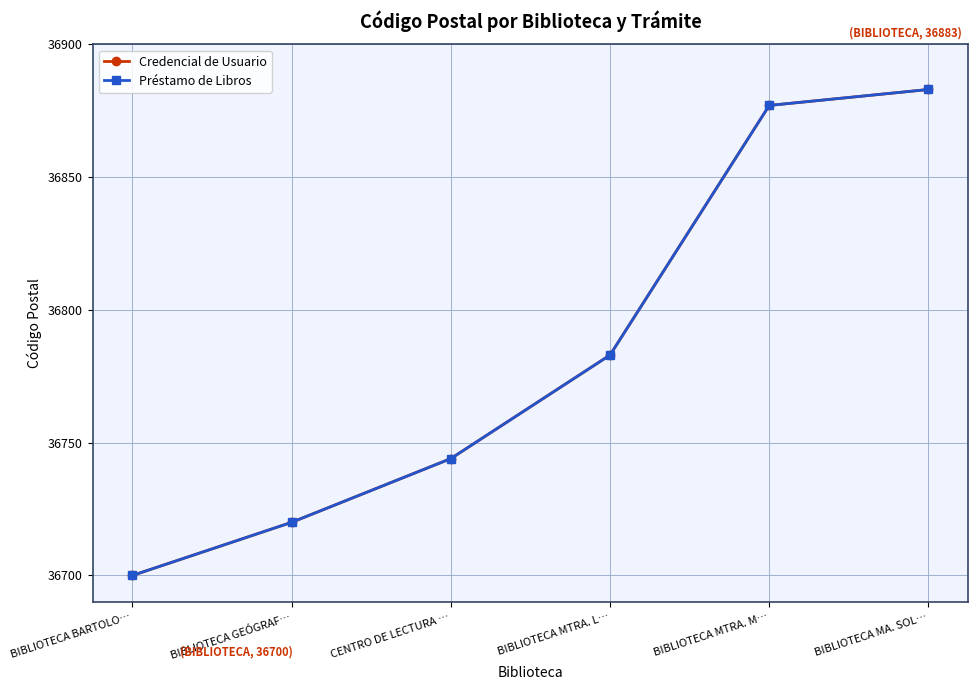

Which series has the largest total across all categories?

Credencial de Usuario